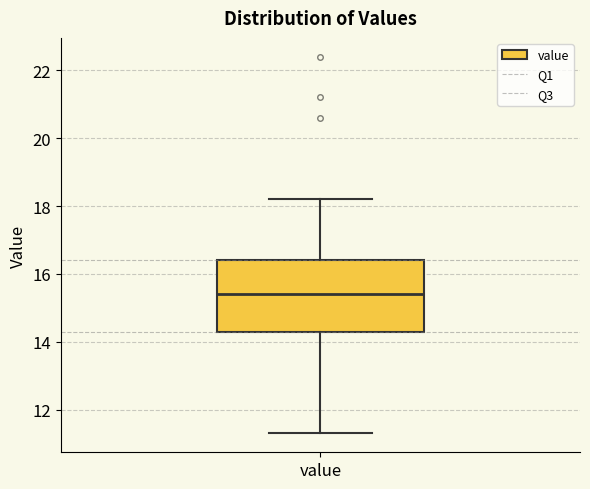

Transcribe this box plot: give where the median line is, the range the box spans, and where the two whiskers end, as read against the y-axis. The values are not printed on the chart, so give them approximately, as read against the axis.

median 15.4, box 14.4 to 16.4, whiskers 11.4 to 18.2